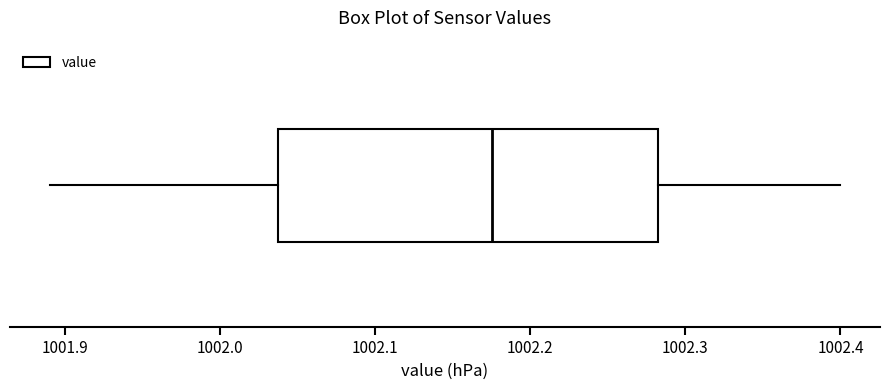

Read this box plot against the x-axis: the position of the median line, the range covered by the box, and the ends of both whiskers. The values are not printed on the chart, so give them approximately, as read against the axis.

median 1002.18, box 1002.04 to 1002.28, whiskers 1001.89 to 1002.40